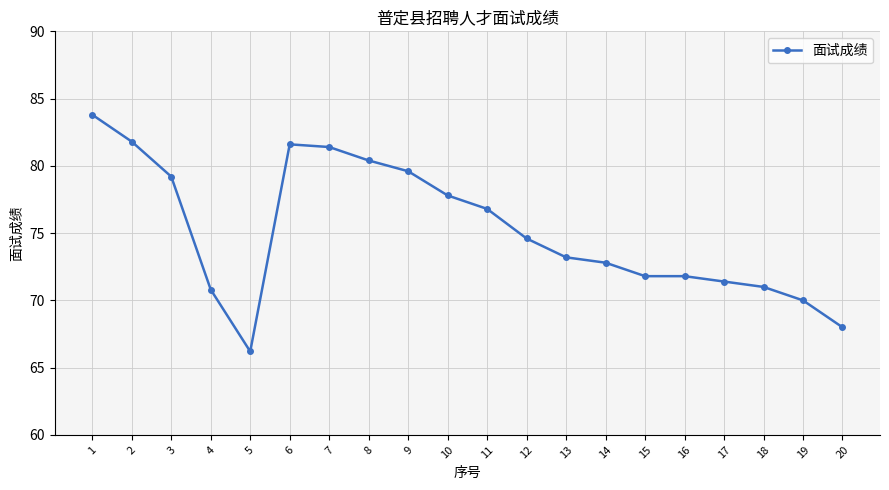

Reading left to right, transcribe all the data shown in this chart.

1=83.8	2=81.8	3=79.2	4=70.8	5=66.2	6=81.6	7=81.4	8=80.4	9=79.6	10=77.8	11=76.8	12=74.6	13=73.2	14=72.8	15=71.8	16=71.8	17=71.4	18=71.0	19=70.0	20=68.0